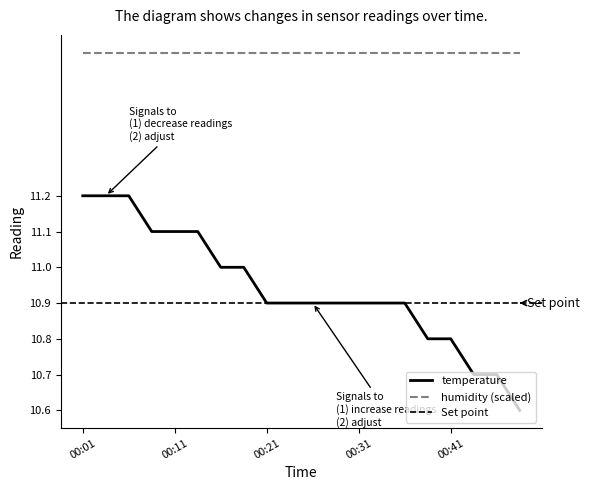

What is the highest value of the temperature series?

11.2